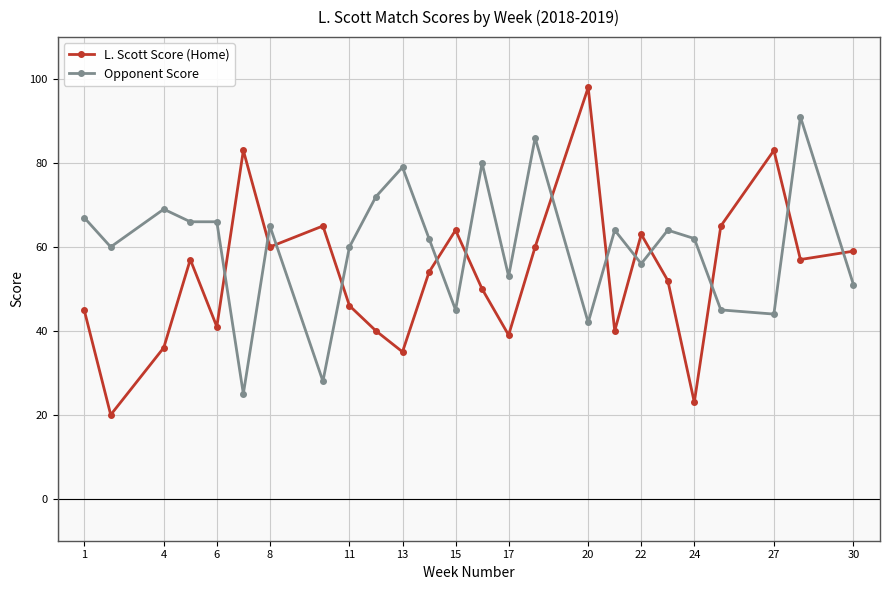

What is the highest value of the Opponent Score series?

91